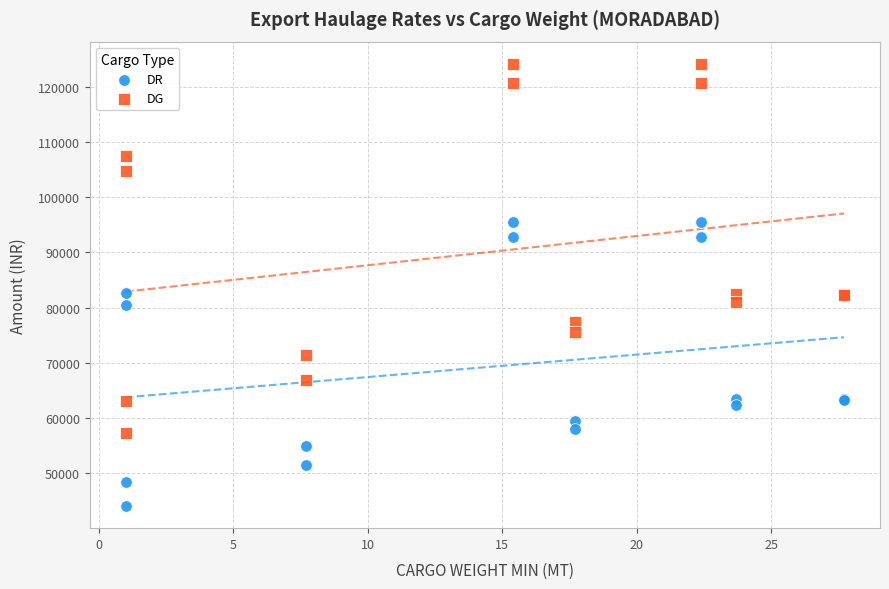

Which series reaches the minimum Y coordinate?

DR